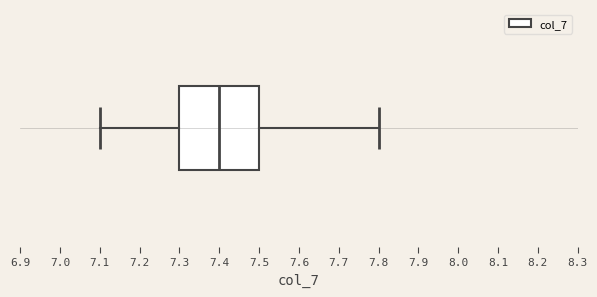

Transcribe this box plot: give where the median line is, the range the box spans, and where the two whiskers end, as read against the x-axis. The values are not printed on the chart, so give them approximately, as read against the axis.

median 7.4, box 7.3 to 7.5, whiskers 7.1 to 7.8